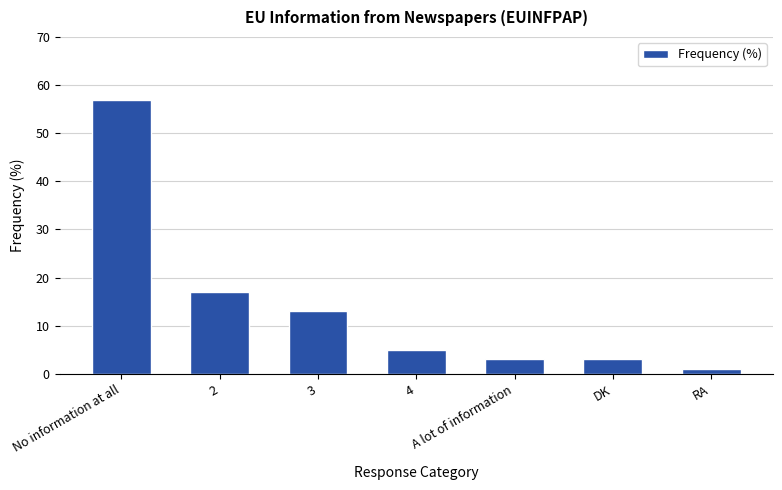

Which category has the lowest value across all series?

RA